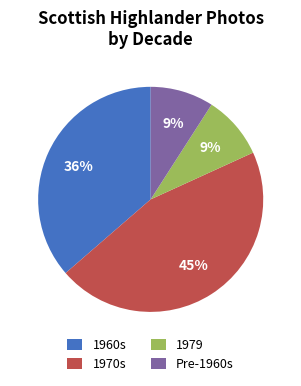

Is 1979 the majority of the pie?

No